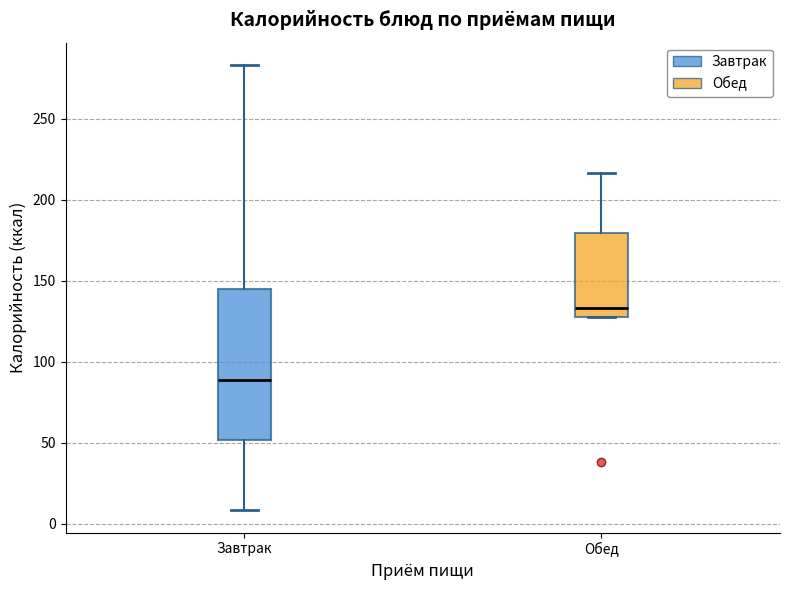

Where does the median line of the box for Завтрак sit on the y-axis? The values are not printed on the chart, so give them approximately, as read against the axis.

90